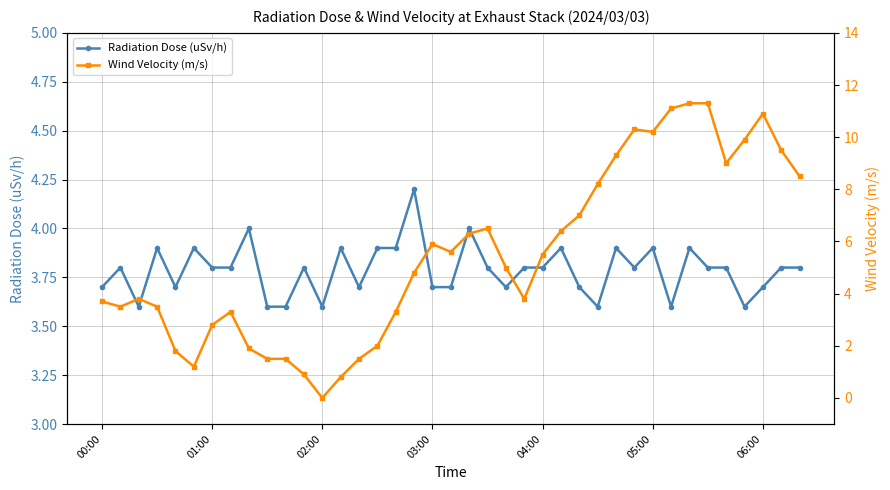

What is the difference between the maximum and minimum values in the Wind Velocity (m/s) series?

11.3